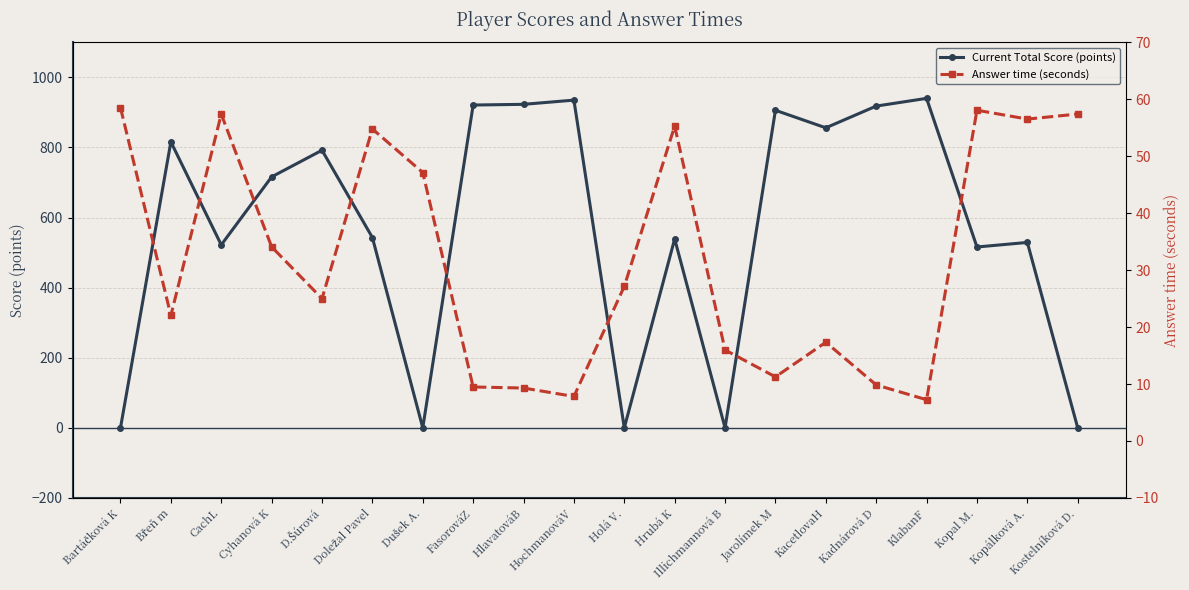

Rank the series at Doležal Pavel from lowest to highest value.

Answer time (seconds), Current Total Score (points)